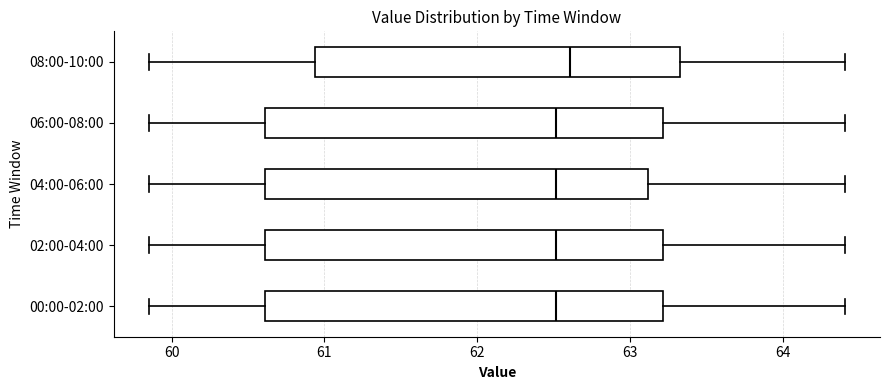

Reading bottom to top, transcribe this box plot: for each box, give where its median line is, the range the box spans, and where its two whiskers end, as read against the x-axis. The values are not printed on the chart, so give them approximately, as read against the axis.

00:00-02:00: median 62.5, box 60.6 to 63.2, whiskers 59.9 to 64.4
02:00-04:00: median 62.5, box 60.6 to 63.2, whiskers 59.9 to 64.4
04:00-06:00: median 62.5, box 60.6 to 63.1, whiskers 59.9 to 64.4
06:00-08:00: median 62.5, box 60.6 to 63.2, whiskers 59.9 to 64.4
08:00-10:00: median 62.6, box 60.9 to 63.3, whiskers 59.9 to 64.4